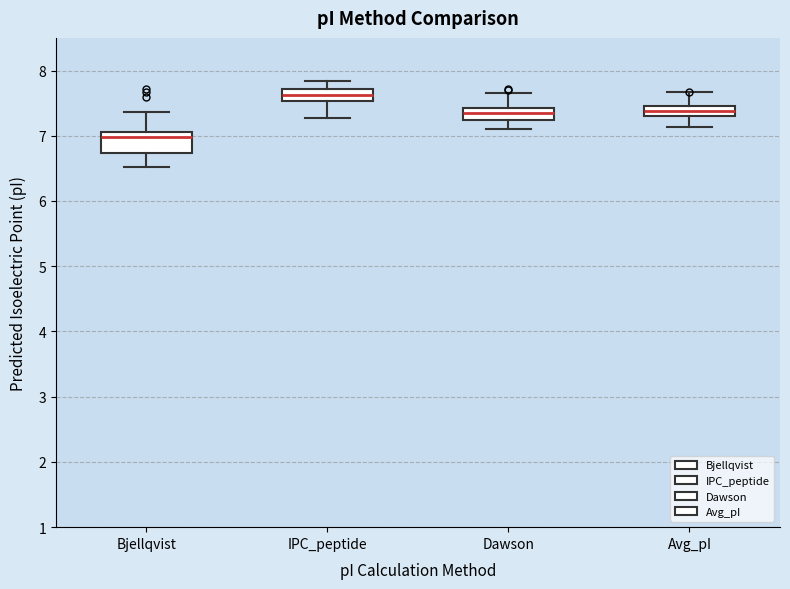

Where is the lower edge of the box for Bjellqvist on the y-axis? The values are not printed on the chart, so give them approximately, as read against the axis.

6.7